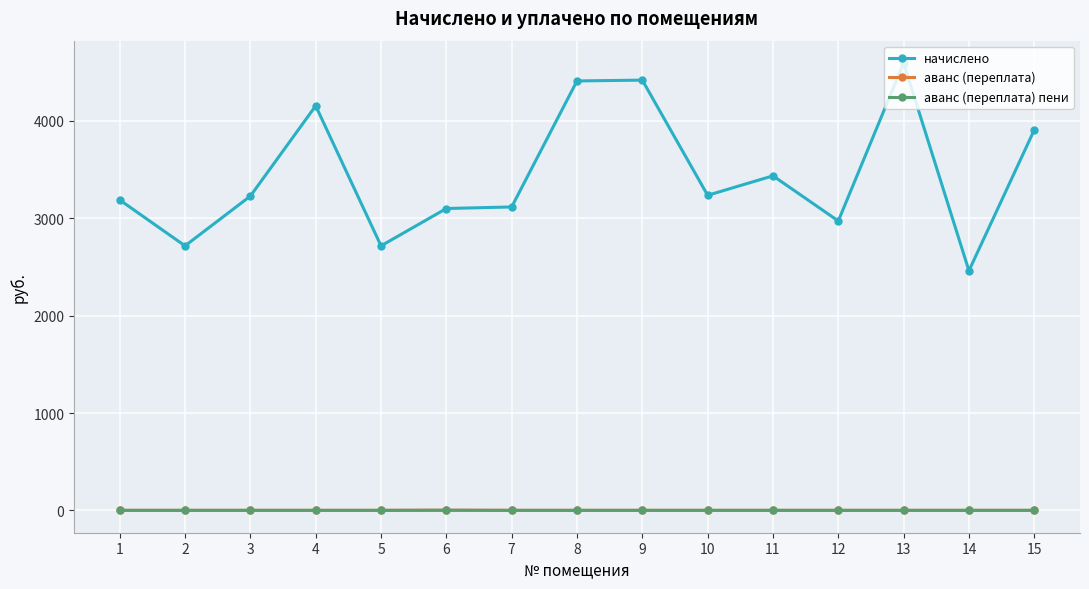

True or false: начислено and аванс (переплата) cross at least once.

False